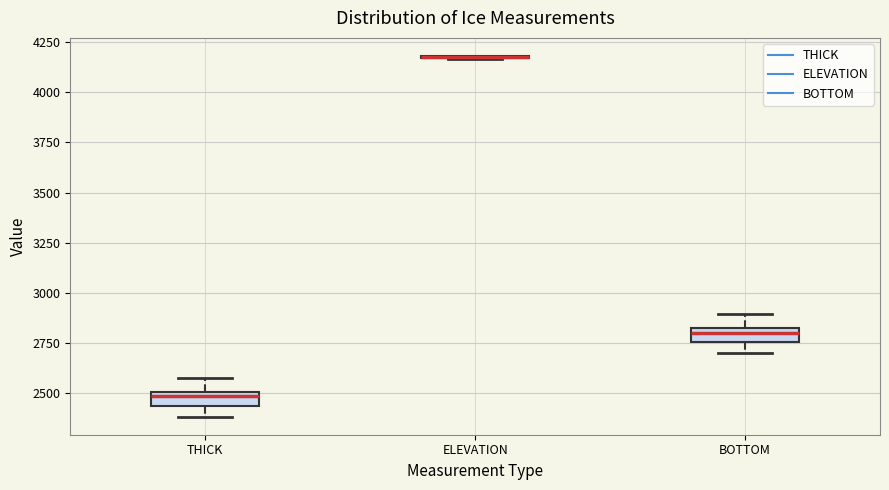

Where is the upper edge of the box for THICK on the y-axis? The values are not printed on the chart, so give them approximately, as read against the axis.

2500